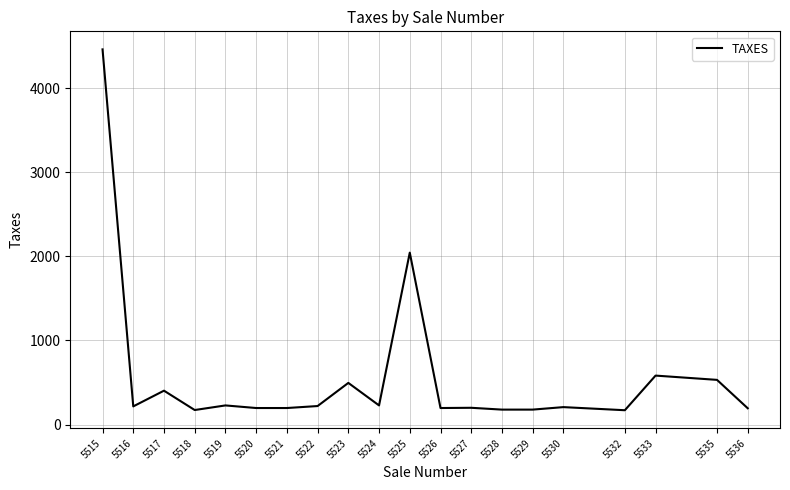

What is the approximate value at 5526?

196.7